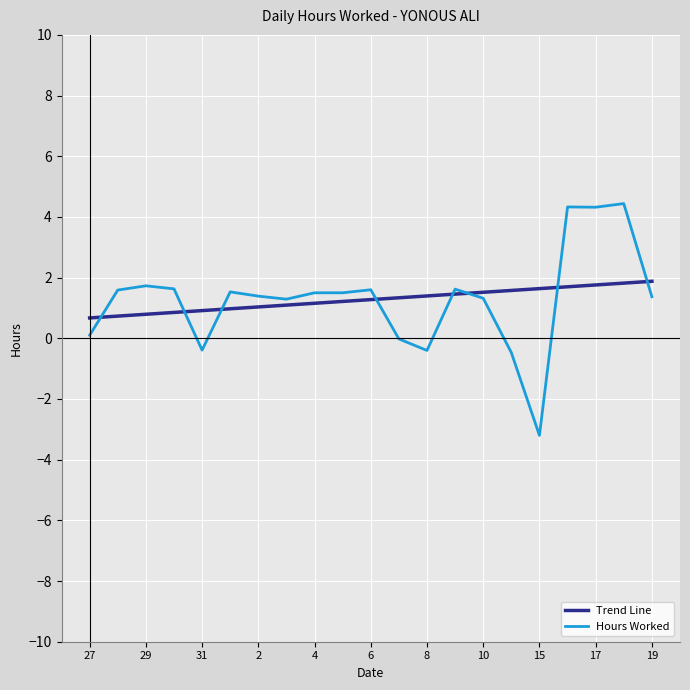

The chart shows a value of 2.3 at 2. True or false?

False